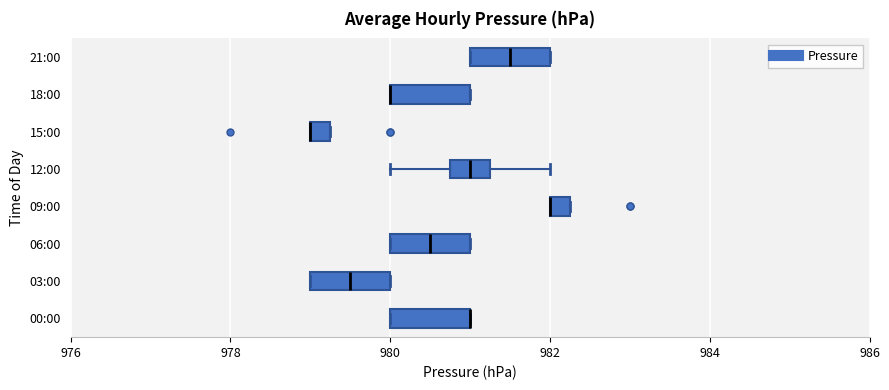

Where is the right edge of the box for 18:00 on the x-axis? The values are not printed on the chart, so give them approximately, as read against the axis.

981.0